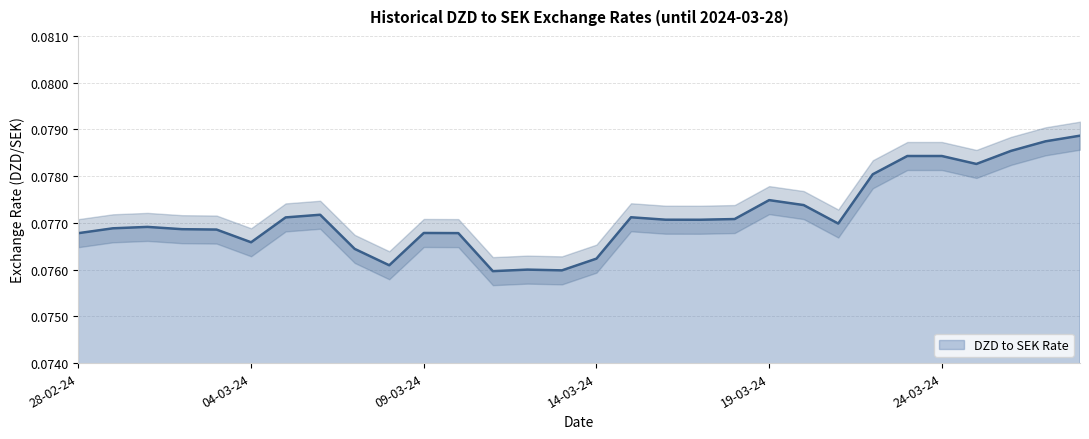

Reading left to right, extract all data points from this chart.

0.1	0.1	0.1	0.1	0.1	0.1	0.1	0.1	0.1	0.1	0.1	0.1	0.1	0.1	0.1	0.1	0.1	0.1	0.1	0.1	0.1	0.1	0.1	0.1	0.1	0.1	0.1	0.1	0.1	0.1